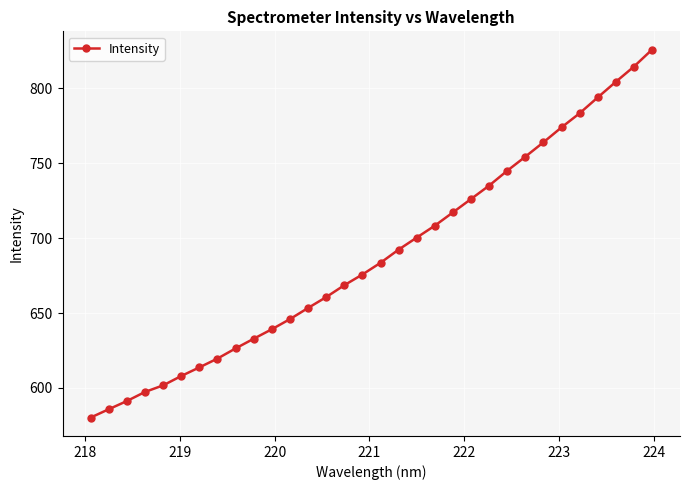

What is the greatest value displayed?

825.9